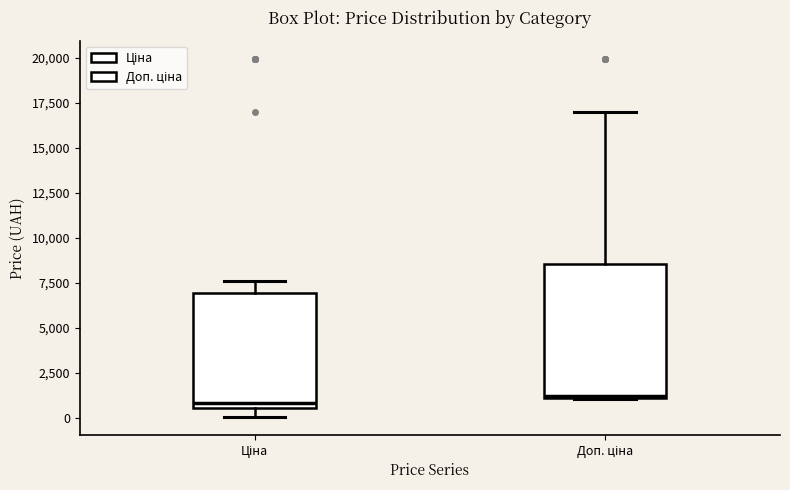

Reading left to right, transcribe this box plot: for each box, give where its median line is, the range the box spans, and where its two whiskers end, as read against the y-axis. The values are not printed on the chart, so give them approximately, as read against the axis.

Ціна: median 1000, box 500 to 7000, whiskers 0 to 7500
Доп. ціна: median 1000, box 1000 to 8500, whiskers 1000 to 17000